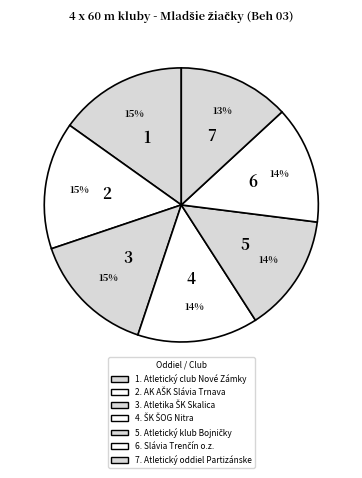

How many segments does this pie chart have?

7